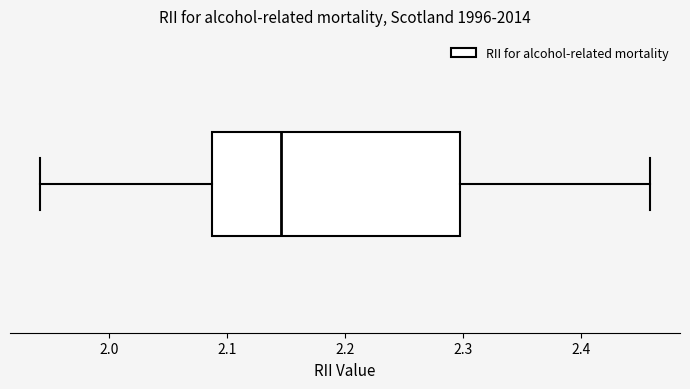

Read this box plot against the x-axis: the position of the median line, the range covered by the box, and the ends of both whiskers. The values are not printed on the chart, so give them approximately, as read against the axis.

median 2.15, box 2.09 to 2.30, whiskers 1.94 to 2.46